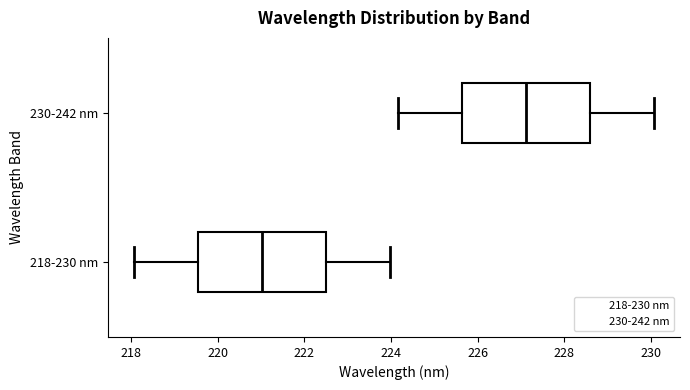

Reading bottom to top, read every box against the x-axis: the position of its median line, the range the box covers, and the ends of its whiskers. The values are not printed on the chart, so give them approximately, as read against the axis.

218-230 nm: median 221.0, box 219.6 to 222.6, whiskers 218.0 to 224.0
230-242 nm: median 227.2, box 225.6 to 228.6, whiskers 224.2 to 230.0